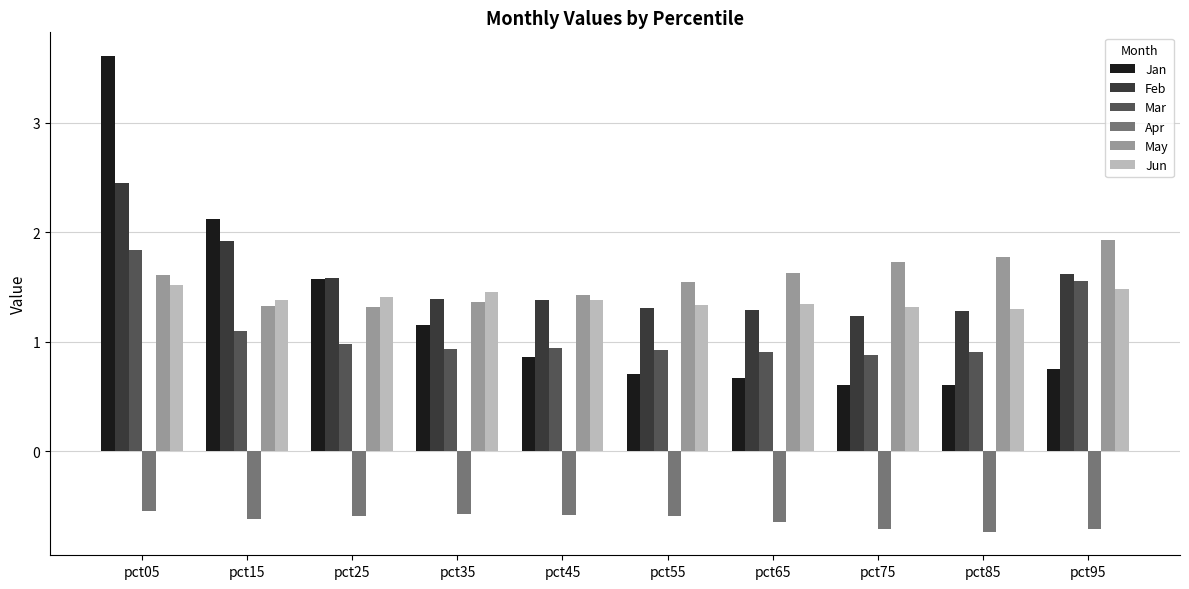

Which series has the widest spread of values?

Jan